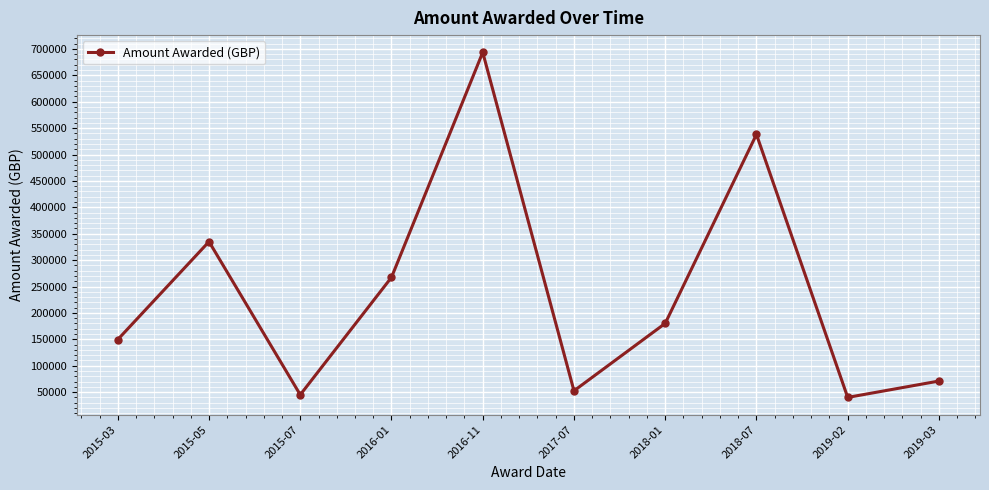

Is this an area chart (filled region under the line)?

No